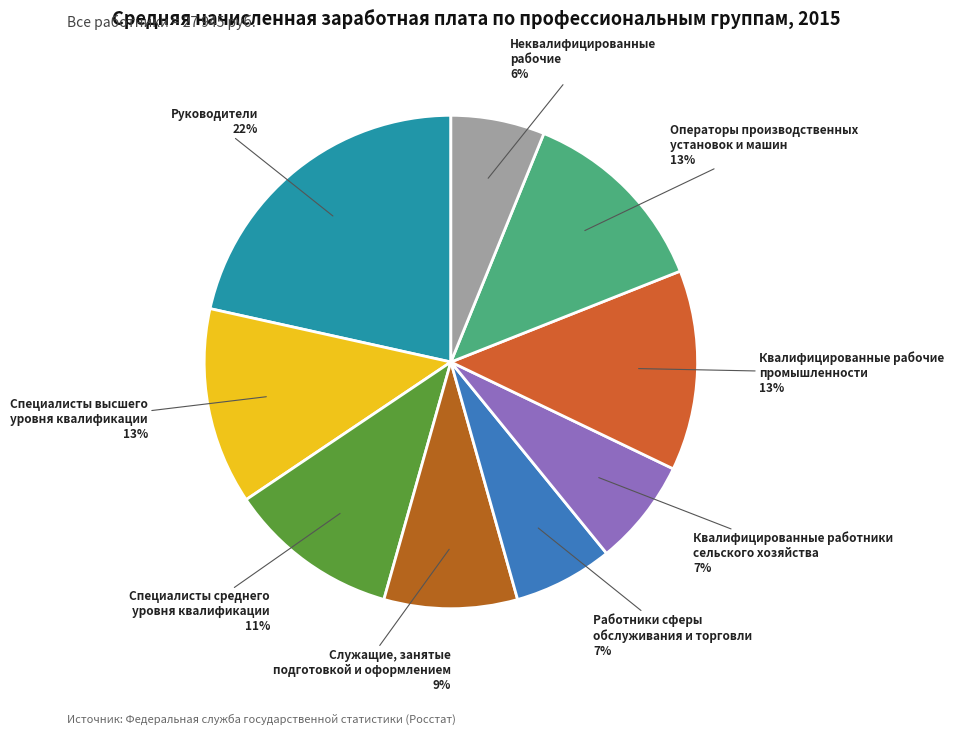

The Операторы производственных установок и машин slice represents 13% of the pie. True or false?

True